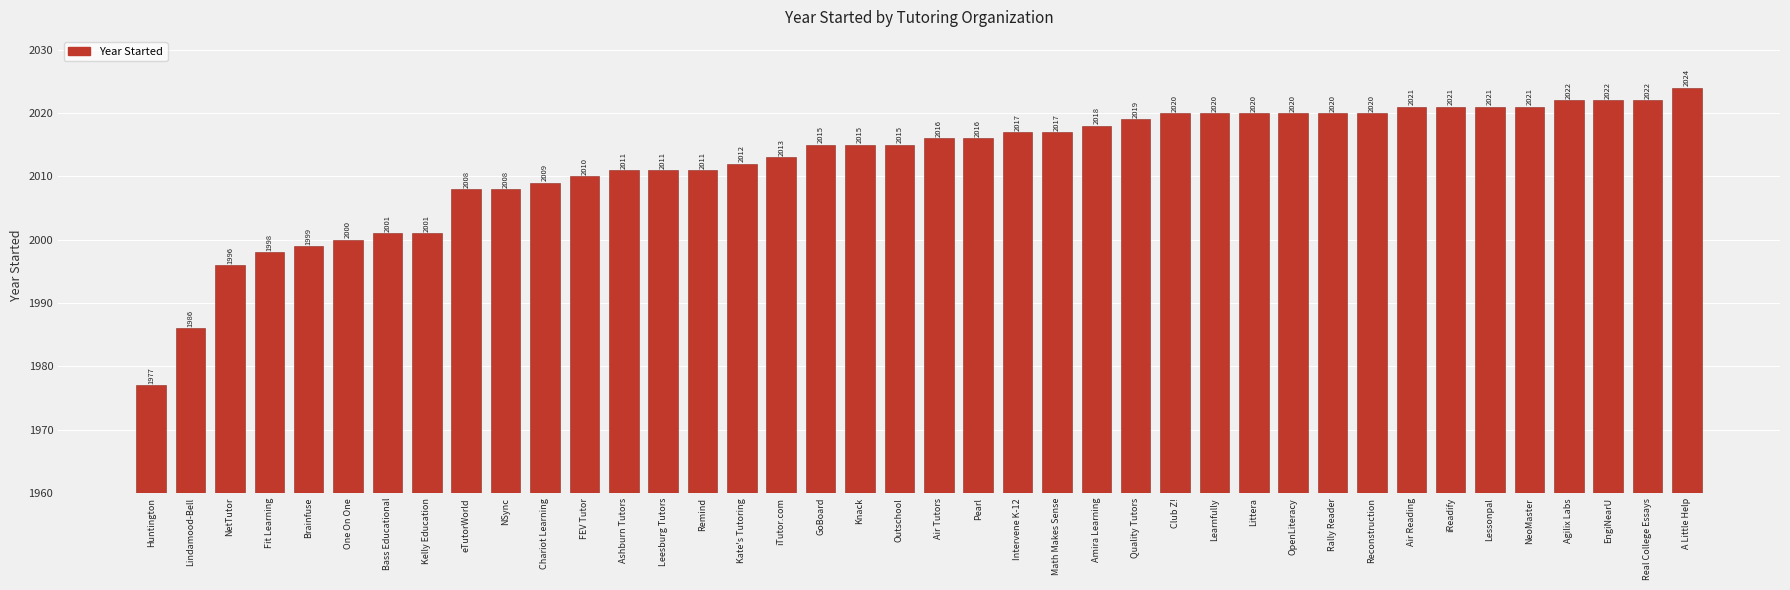

The chart shows a value of 426 at OpenLiteracy. True or false?

False